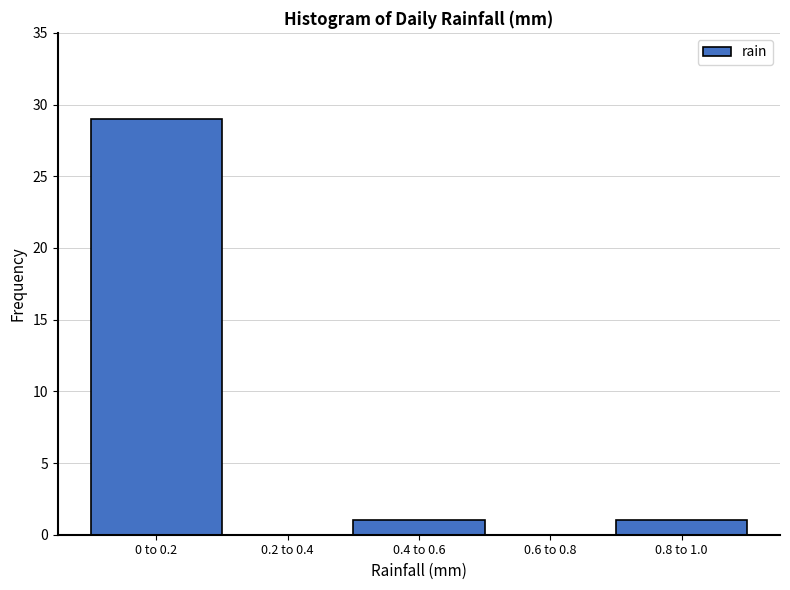

Reading right to left, extract all data points from this chart.

0.8 to 1.0=1	0.6 to 0.8=0	0.4 to 0.6=1	0.2 to 0.4=0	0 to 0.2=29